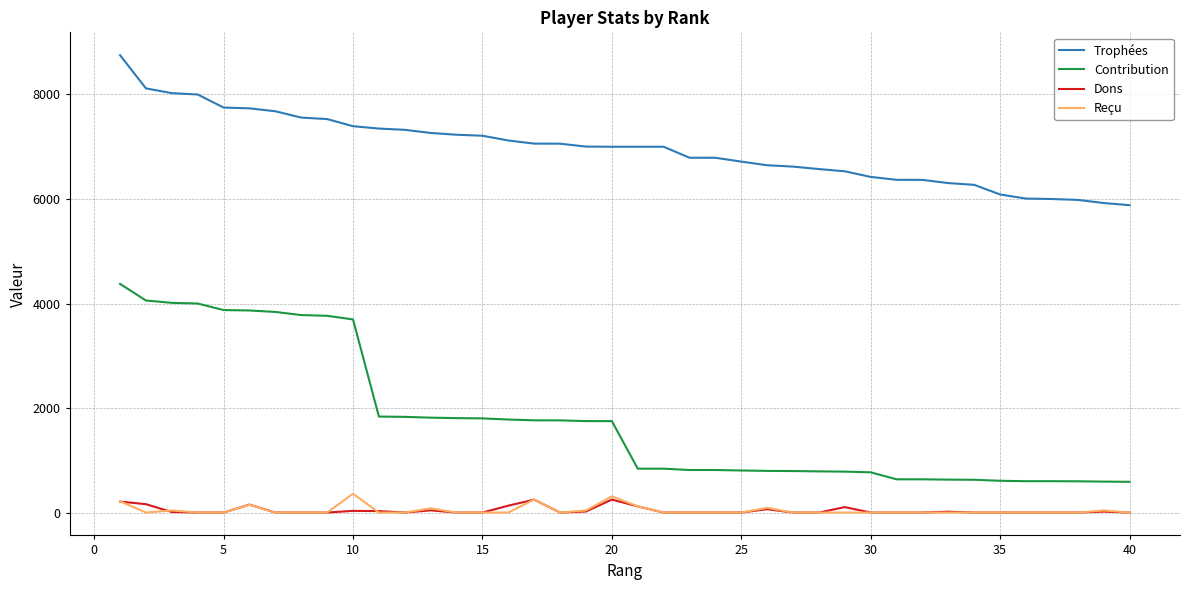

Does the chart display data point markers on the line(s)?

No